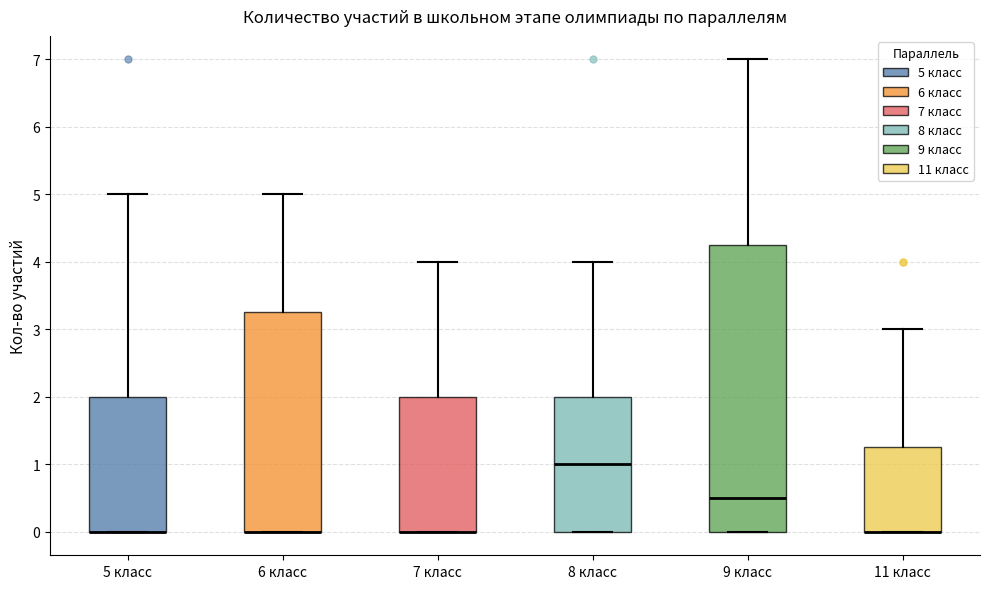

Reading left to right, transcribe this box plot: for each box, give where its median line is, the range the box spans, and where its two whiskers end, as read against the y-axis. The values are not printed on the chart, so give them approximately, as read against the axis.

5 класс: median 0.0 (drawn on the box's lower edge), box 0.0 to 2.0, whiskers 0.0 to 5.0
6 класс: median 0.0 (drawn on the box's lower edge), box 0.0 to 3.3, whiskers 0.0 to 5.0
7 класс: median 0.0 (drawn on the box's lower edge), box 0.0 to 2.0, whiskers 0.0 to 4.0
8 класс: median 1.0, box 0.0 to 2.0, whiskers 0.0 to 4.0
9 класс: median 0.5, box 0.0 to 4.3, whiskers 0.0 to 7.0
11 класс: median 0.0 (drawn on the box's lower edge), box 0.0 to 1.3, whiskers 0.0 to 3.0